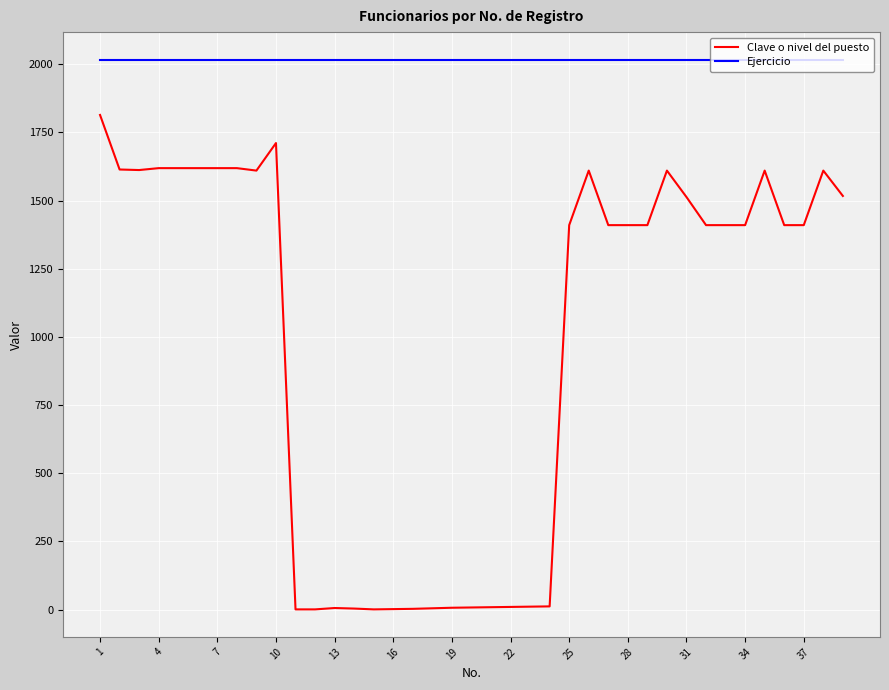

True or false: Ejercicio and Clave o nivel del puesto intersect in this chart.

False